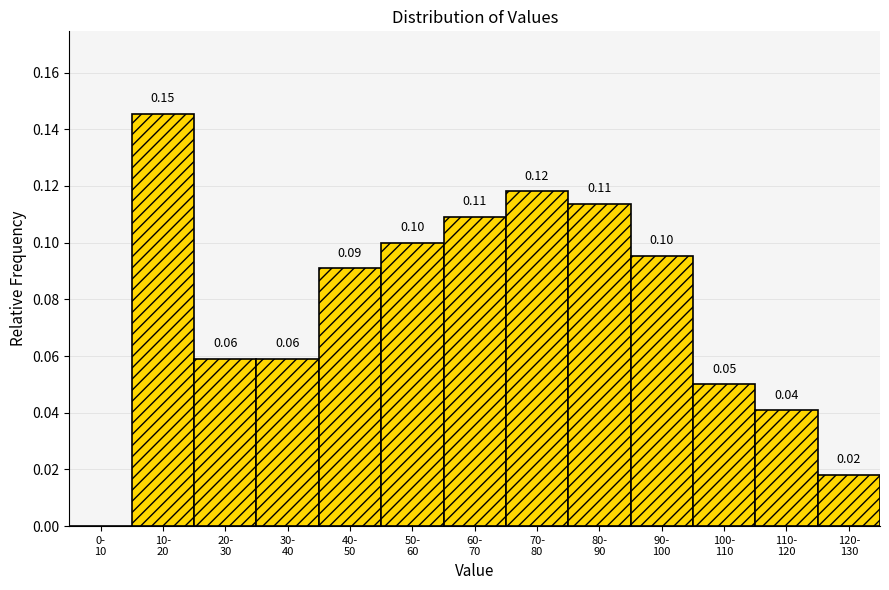

What is the sum of all values?

1.0